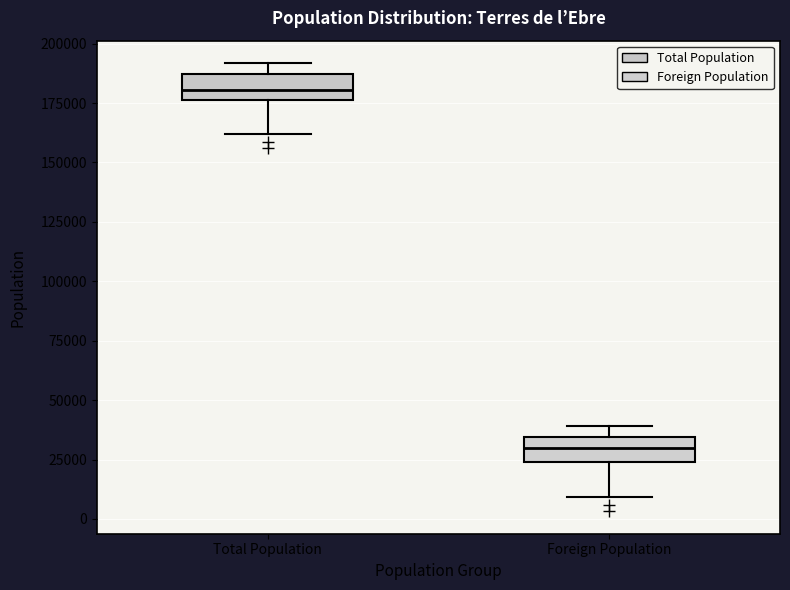

Reading left to right, transcribe this box plot: for each box, give where its median line is, the range the box spans, and where its two whiskers end, as read against the y-axis. The values are not printed on the chart, so give them approximately, as read against the axis.

Total Population: median 180000, box 175000 to 185000, whiskers 160000 to 190000
Foreign Population: median 30000, box 25000 to 35000, whiskers 10000 to 40000